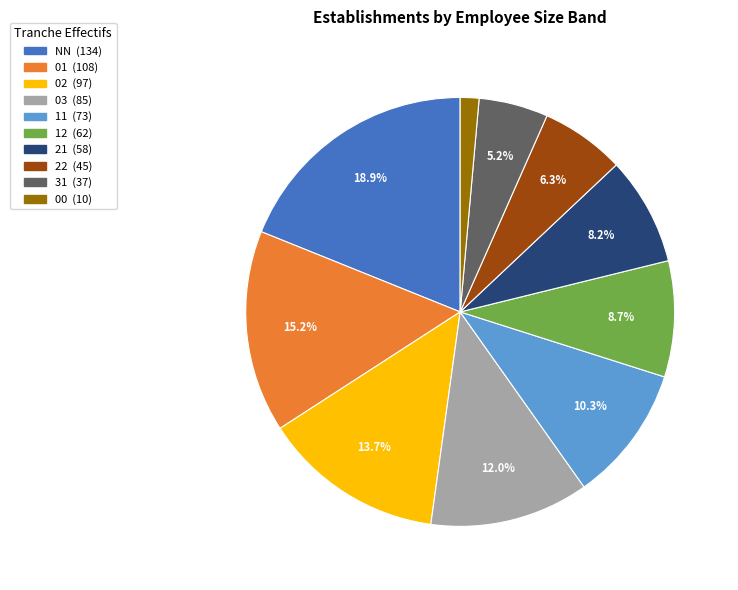

To the nearest percent, what is the average slice percentage?

10%